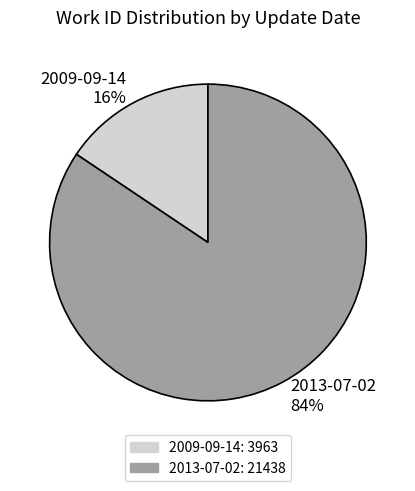

Does 2009-09-14 represent more than half of the total?

No